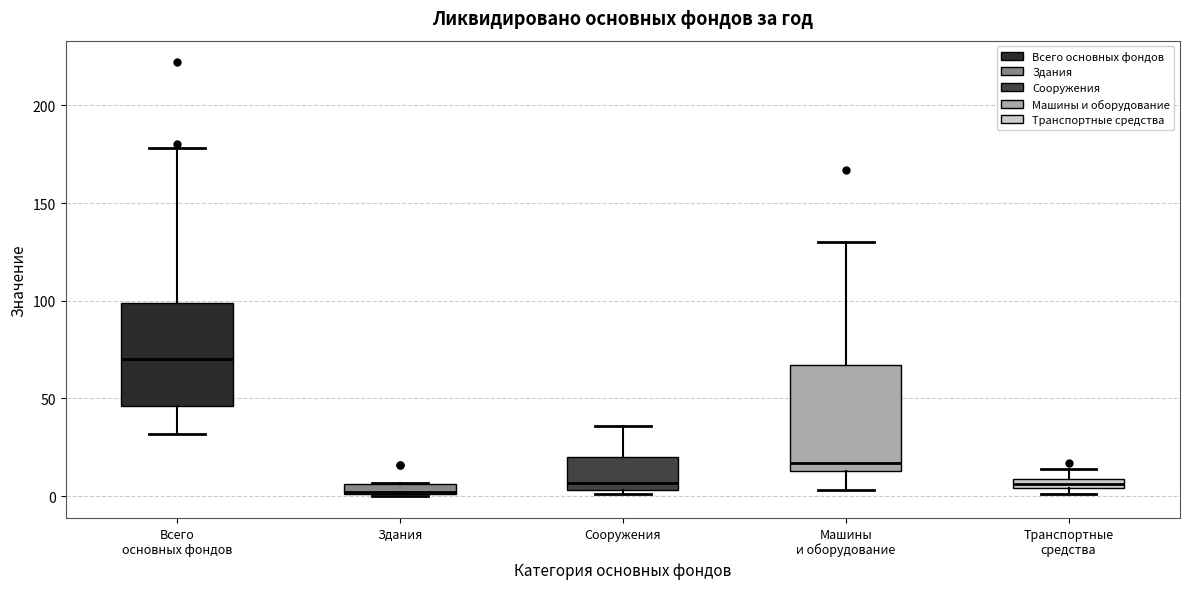

Where is the lower edge of the box for Транспортные средства on the y-axis? The values are not printed on the chart, so give them approximately, as read against the axis.

5